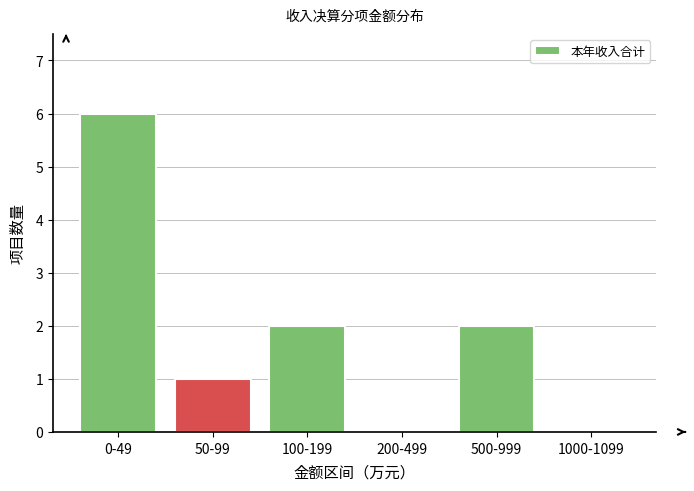

Reading left to right, transcribe all the data shown in this chart.

0-49=6	50-99=1	100-199=2	200-499=0	500-999=2	1000-1099=0